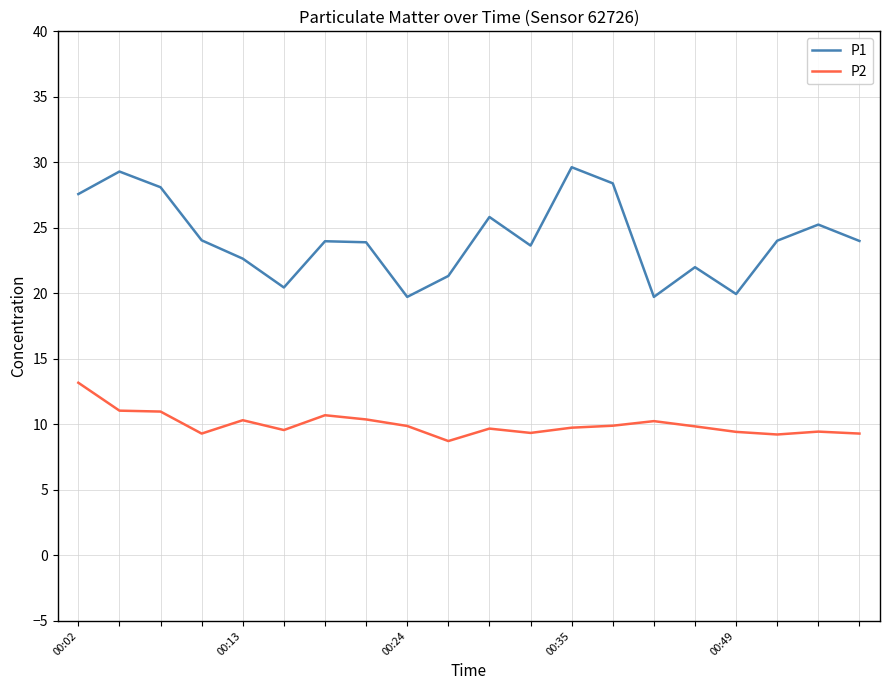

What is the sum of all P1 values?

483.5